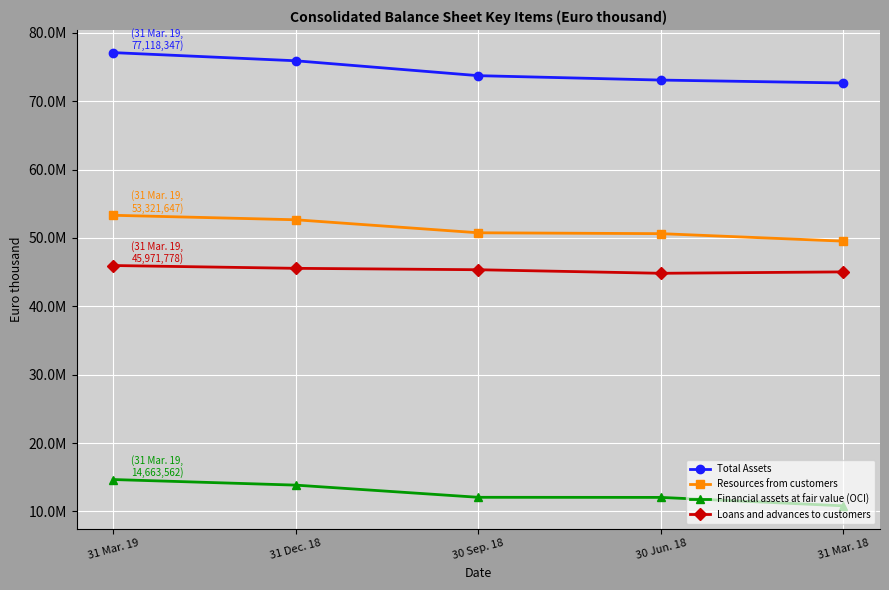

Does the chart display data point markers on the line(s)?

Yes